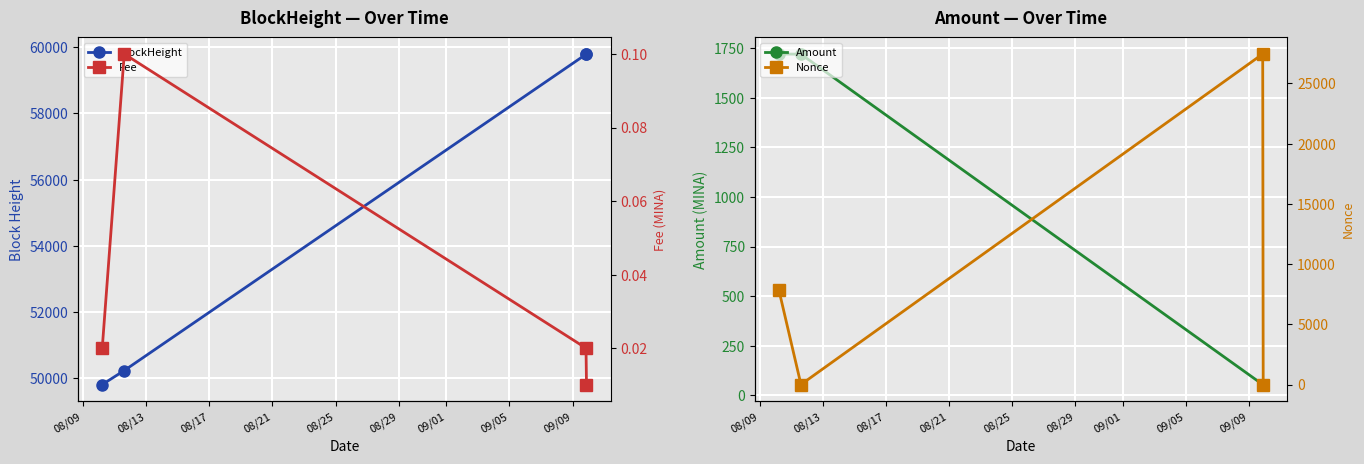

How many Fee values are between 0 and 1?

4